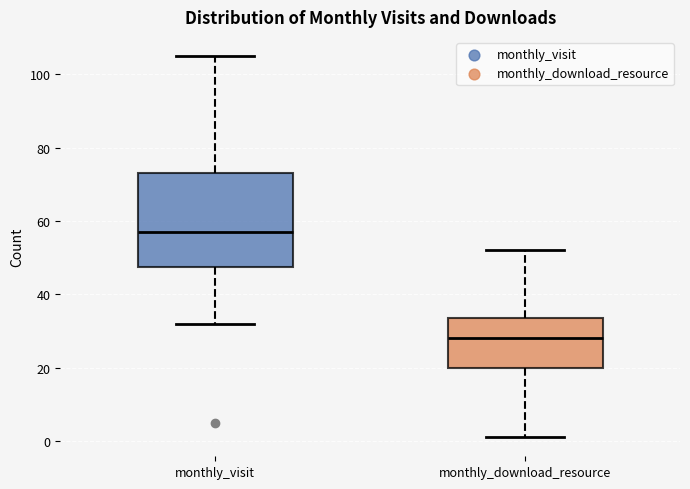

Reading left to right, read every box against the y-axis: the position of its median line, the range the box covers, and the ends of its whiskers. The values are not printed on the chart, so give them approximately, as read against the axis.

monthly_visit: median 58, box 48 to 74, whiskers 32 to 106
monthly_download_resource: median 28, box 20 to 34, whiskers 2 to 52